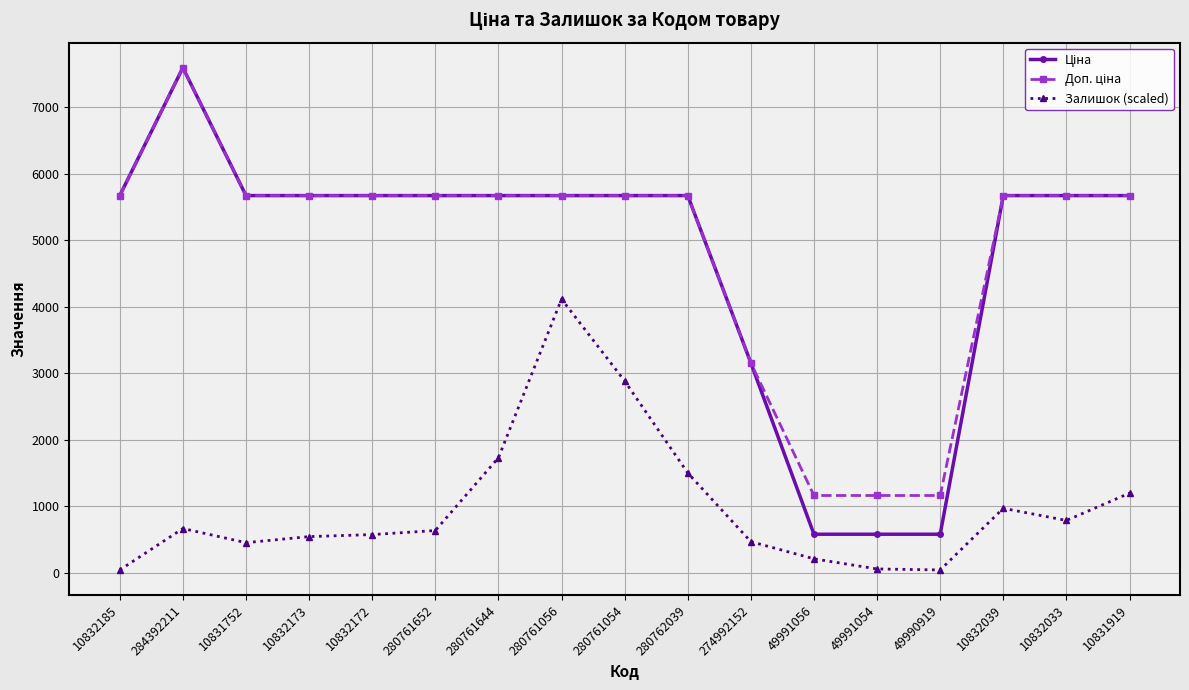

What is the total value across all series at 10832173?

11894.6